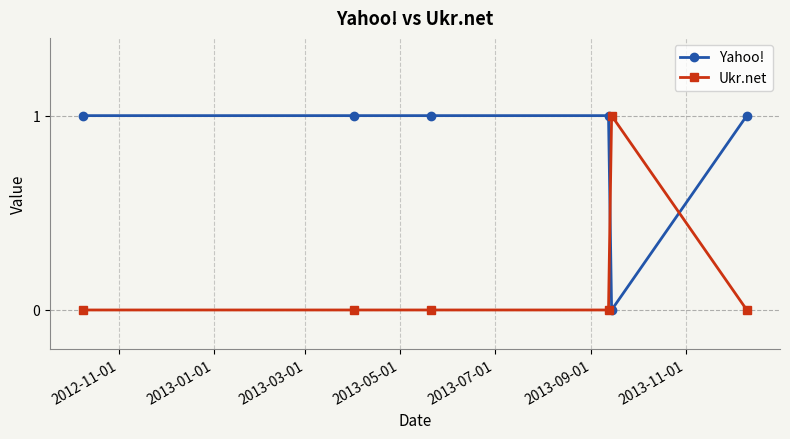

True or false: Ukr.net and Yahoo! cross at least once.

True